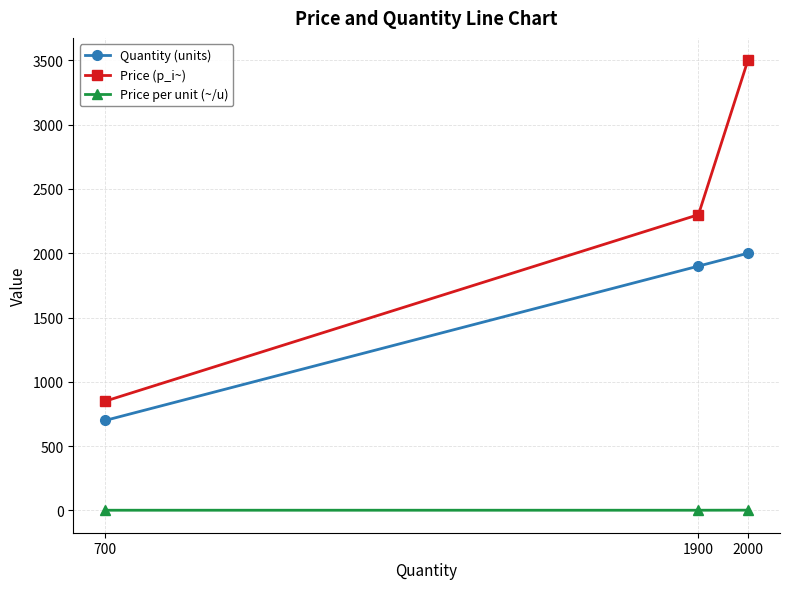

What is the difference between the second highest and minimum values in the Quantity (units) series?

1200.0